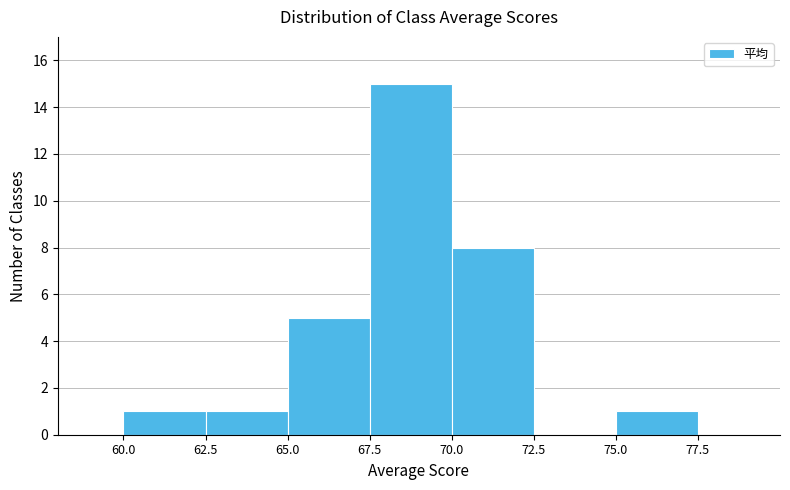

Over which range of the x-axis is the bar tallest?

67.5 to 70.0